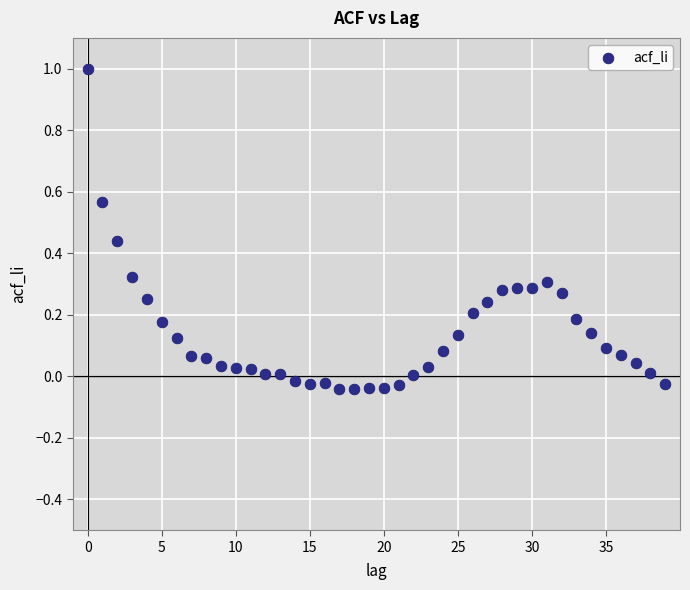

What is the range of Y values (max minus min)?

1.0